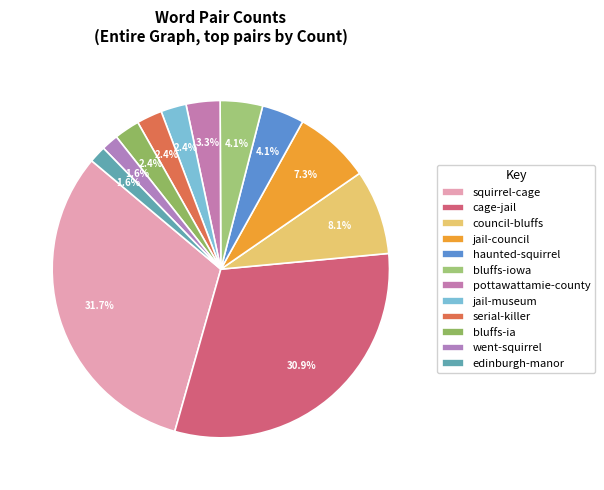

Does haunted-squirrel account for over 50% of the chart?

No